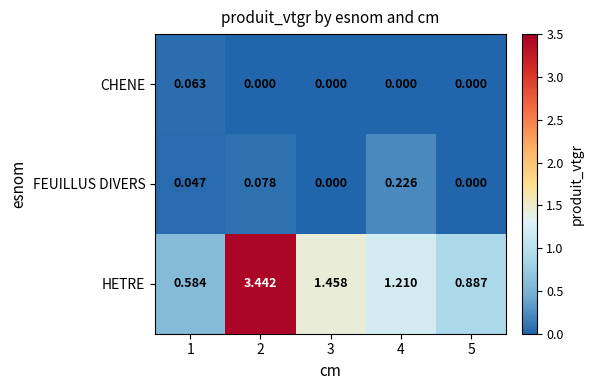

Rank the series at 1 from highest to lowest value.

HETRE, CHENE, FEUILLUS DIVERS